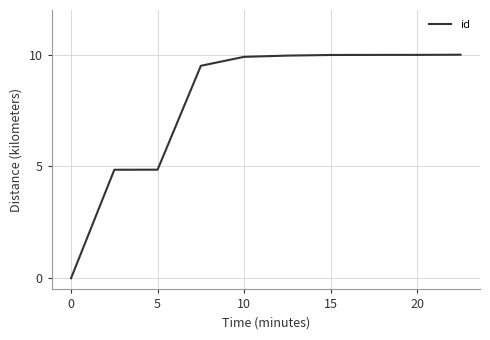

What is the difference between the maximum and minimum values?

10.0